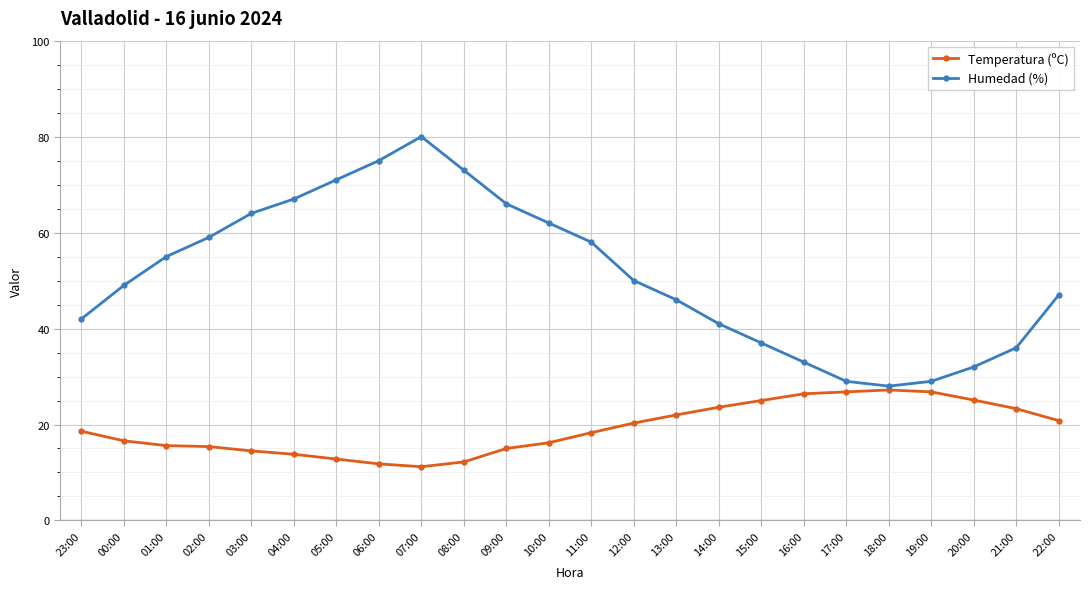

True or false: Humedad (%) has more than 2 interior local peaks.

False